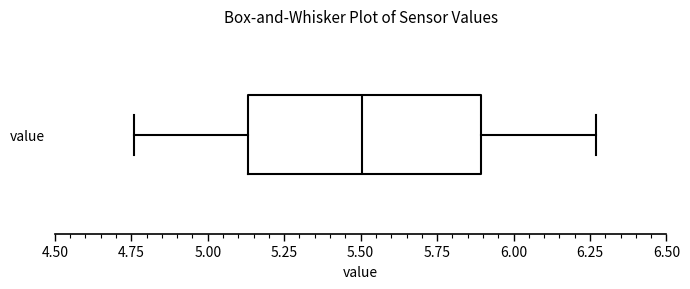

Where is the right edge of the box for value on the x-axis? The values are not printed on the chart, so give them approximately, as read against the axis.

5.90